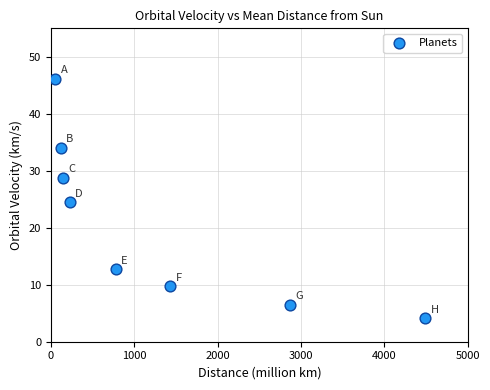

What is the average X value?

1262.0